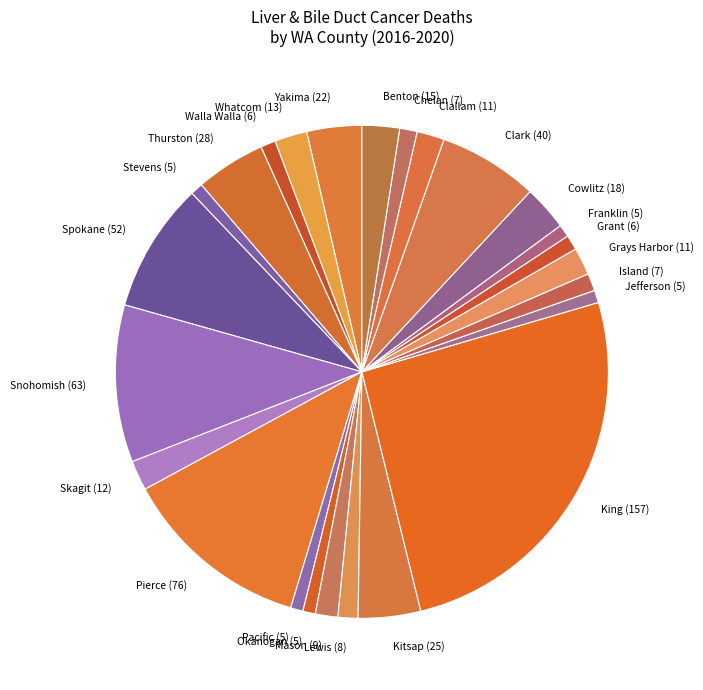

Does Franklin (5) account for over 50% of the chart?

No